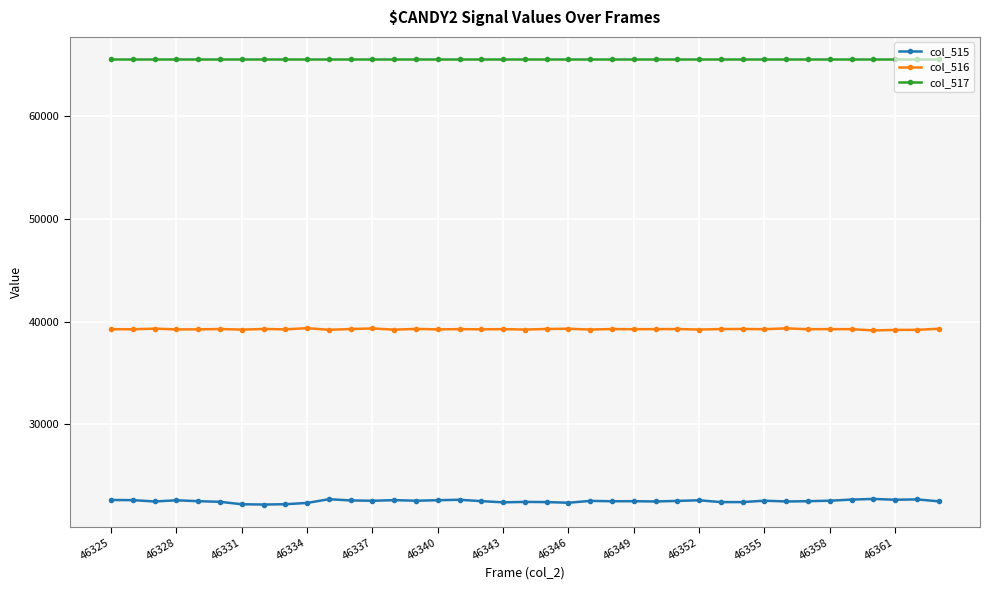

List the series in order of their peak value, lowest first.

col_515, col_516, col_517